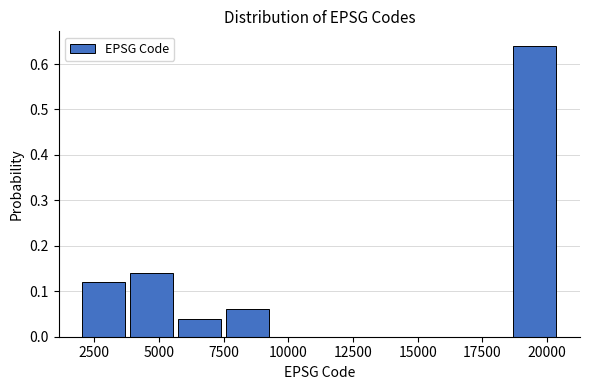

Around what value on the x-axis is the tallest bar? Give the approximate position of its centre, as read against the axis.

19500